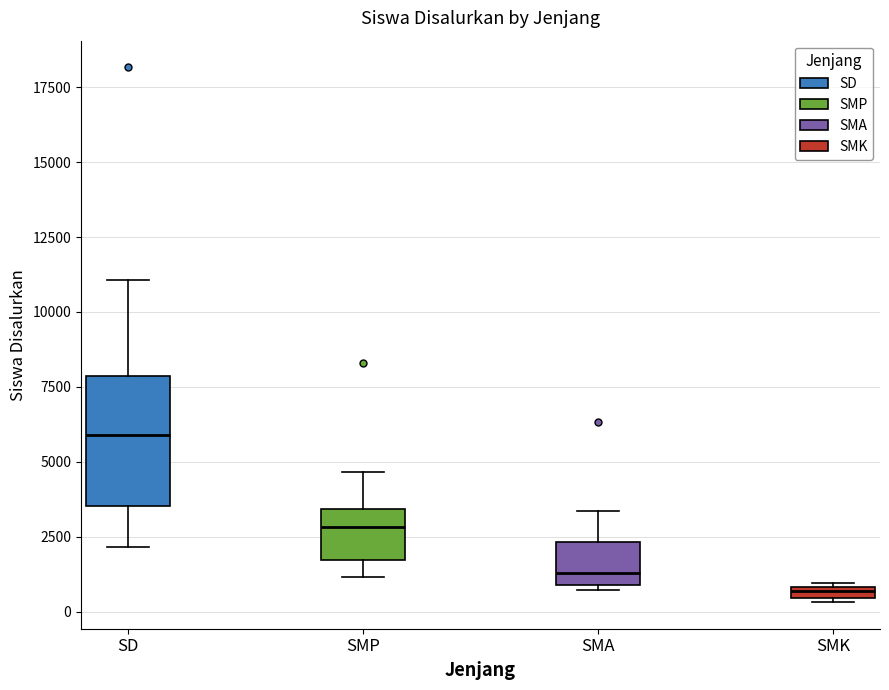

Which box's median line is the lowest?

SMK